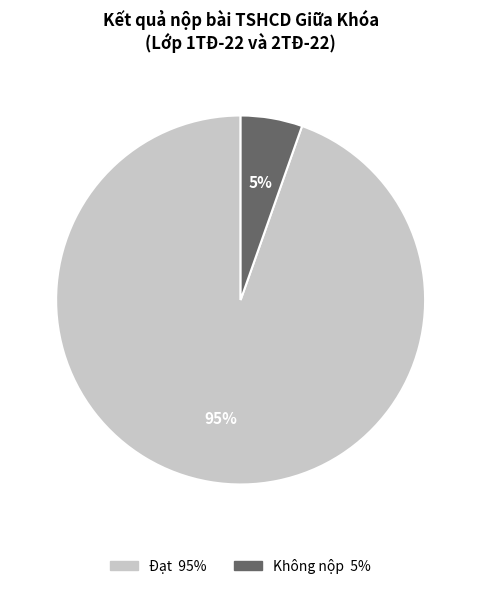

Is there a majority slice in this chart?

Yes